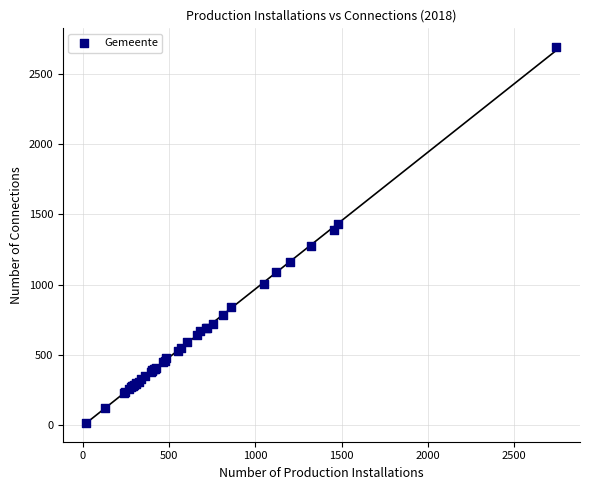

What Y value in the scatter plot is closest to 1355?

1388